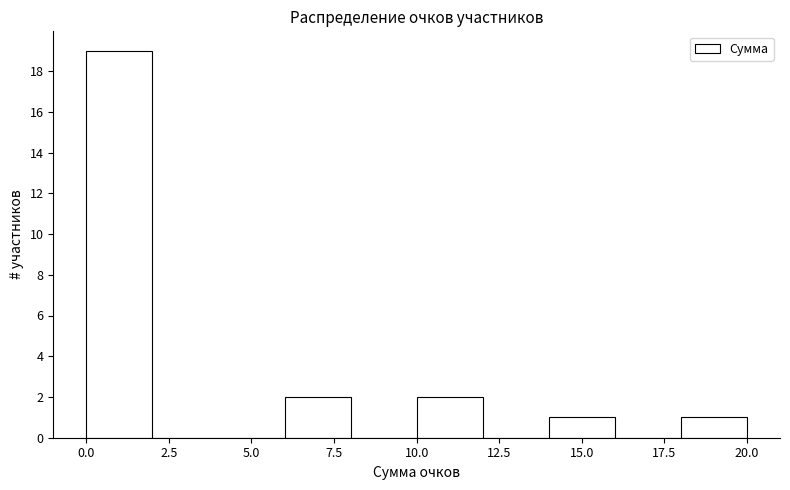

Reading left to right, list every bar in this chart as the range it spans on the x-axis followed by its height. The values are not printed on the chart, so give them approximately, as read against the axis.

0 to 2: 19
2 to 4: 0
4 to 6: 0
6 to 8: 2
8 to 10: 0
10 to 12: 2
12 to 14: 0
14 to 16: 1
16 to 18: 0
18 to 20: 1